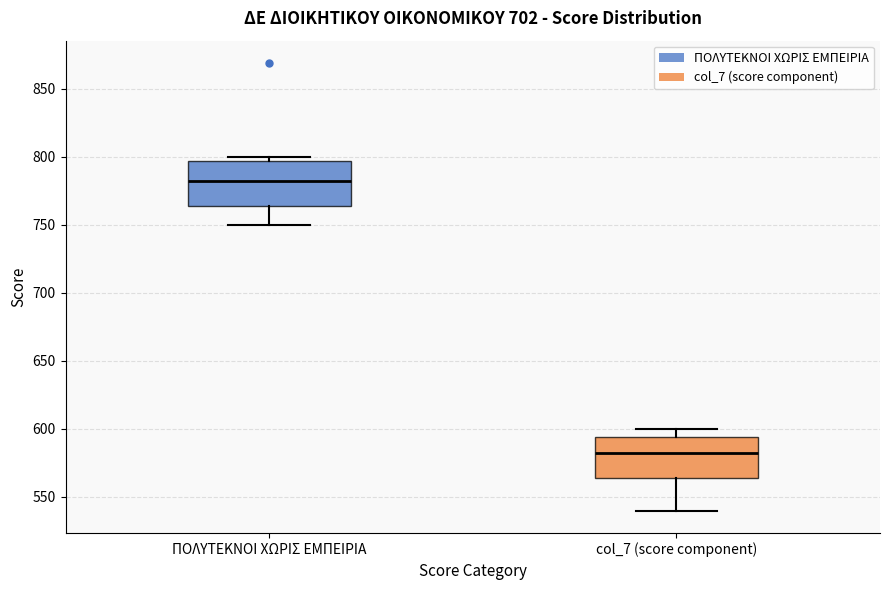

Reading left to right, read every box against the y-axis: the position of its median line, the range the box covers, and the ends of its whiskers. The values are not printed on the chart, so give them approximately, as read against the axis.

ΠΟΛΥΤΕΚΝΟΙ ΧΩΡΙΣ ΕΜΠΕΙΡΙΑ: median 780, box 765 to 795, whiskers 750 to 800
col_7 (score component): median 580, box 565 to 595, whiskers 540 to 600